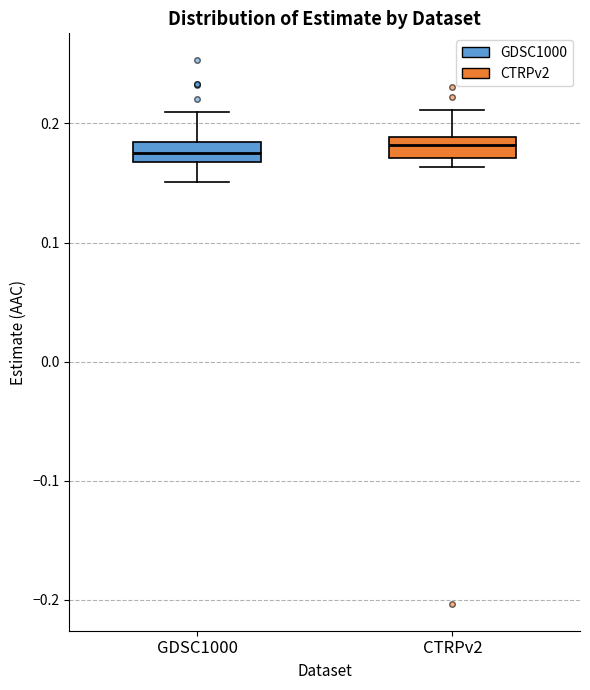

Reading left to right, transcribe this box plot: for each box, give where its median line is, the range the box spans, and where its two whiskers end, as read against the y-axis. The values are not printed on the chart, so give them approximately, as read against the axis.

GDSC1000: median 0.18 (inside the box), box 0.17 to 0.18, whiskers 0.15 to 0.21
CTRPv2: median 0.18, box 0.17 to 0.19, whiskers 0.16 to 0.21